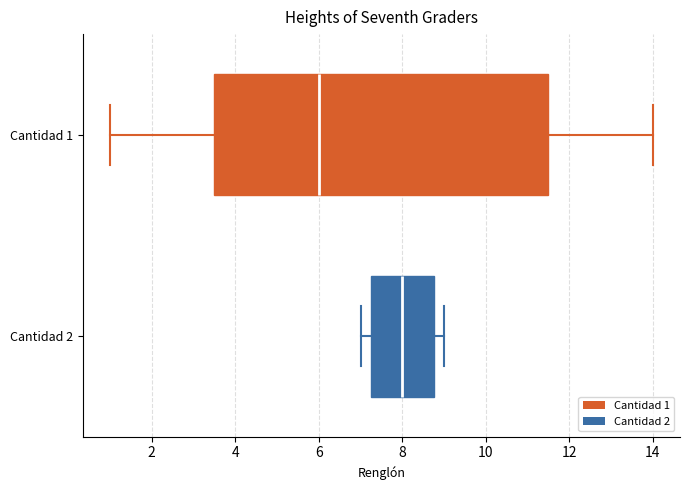

Comparing the boxes themselves (not the whiskers), which one is the widest?

Cantidad 1